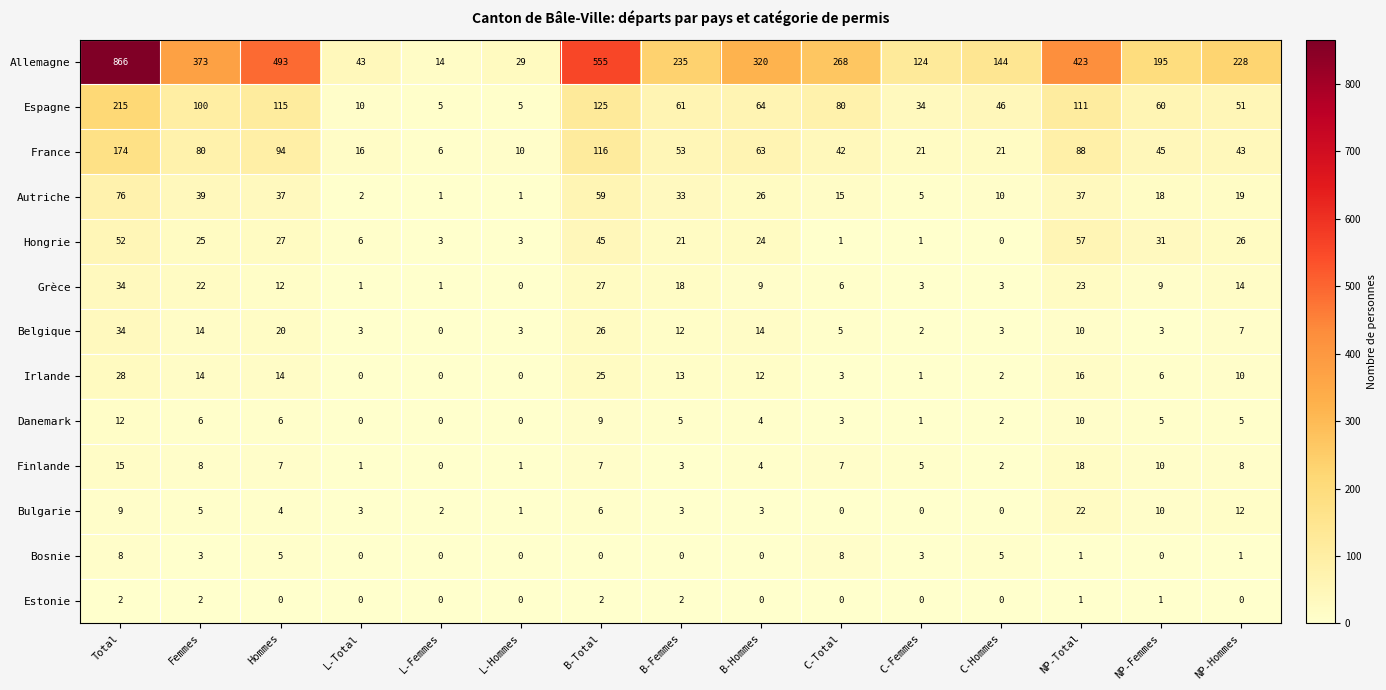

What is the sum of all Allemagne values?

4310